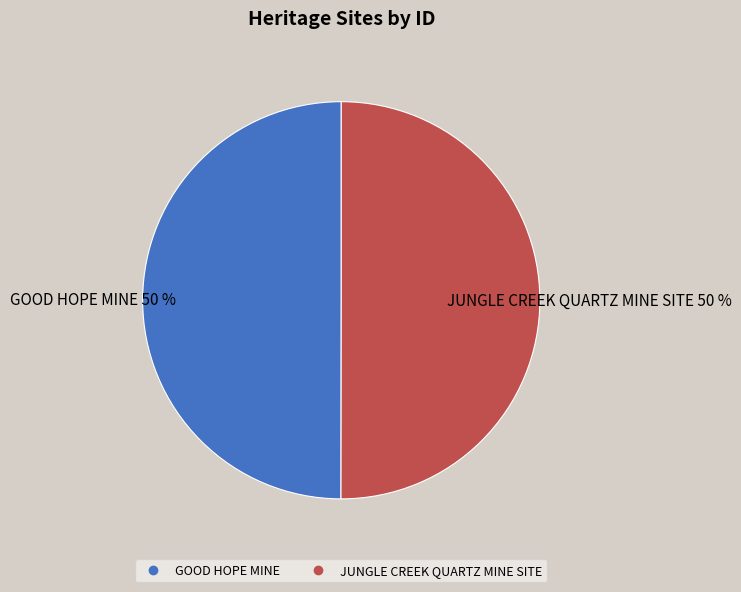

True or false: JUNGLE CREEK QUARTZ MINE SITE accounts for 42% of the total.

False